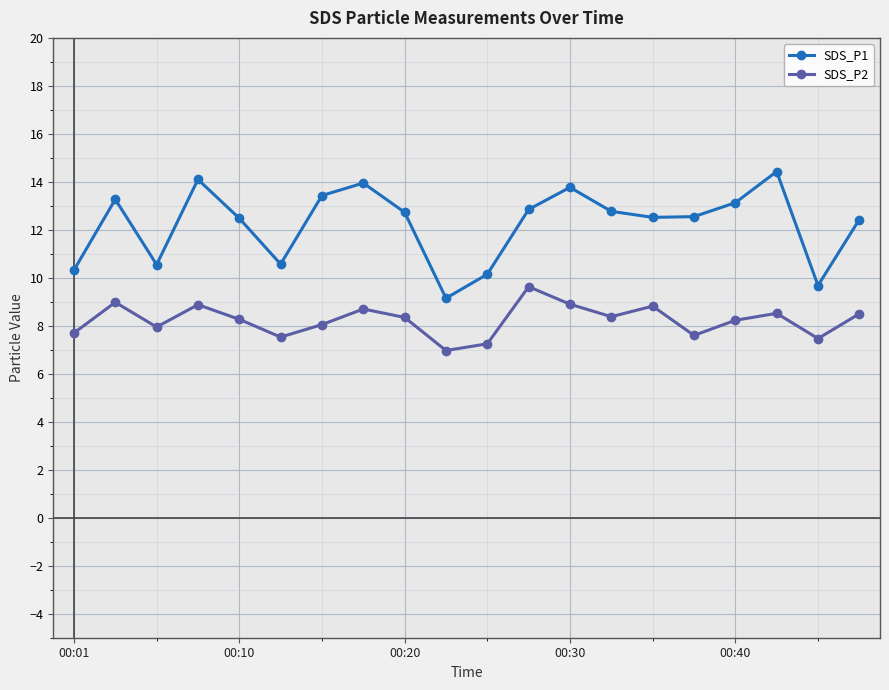

What is the greatest value displayed?

14.4